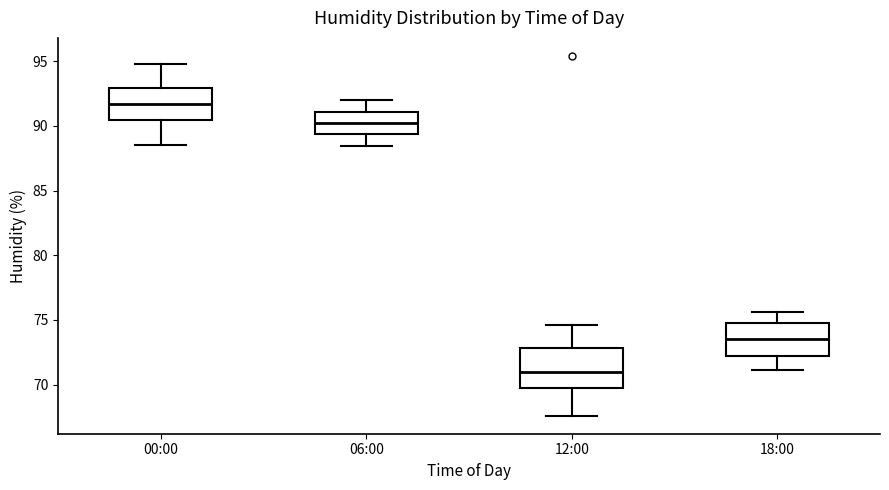

Which box's median line is the lowest?

12:00